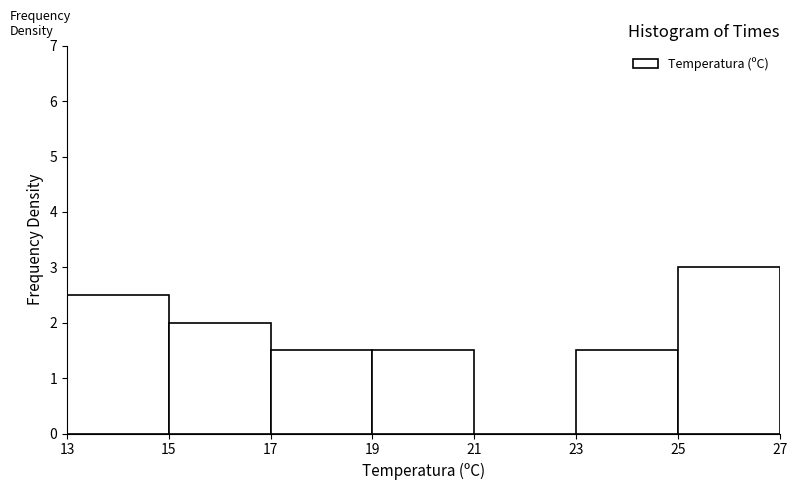

Over which range of the x-axis is the bar tallest?

25 to 27